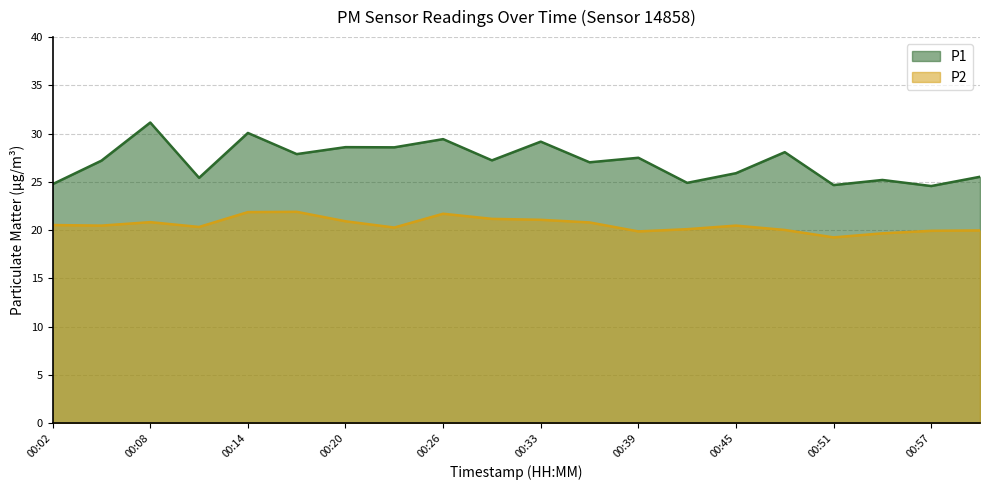

Between 00:51 and 00:17, which is larger?

00:17